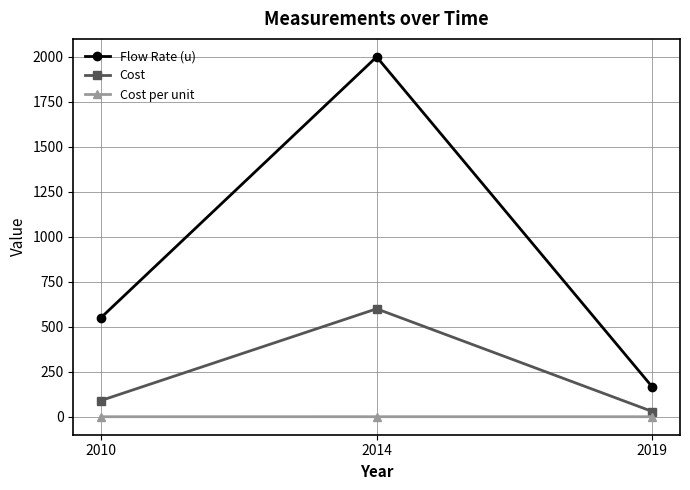

Count the number of categories in the chart.

3